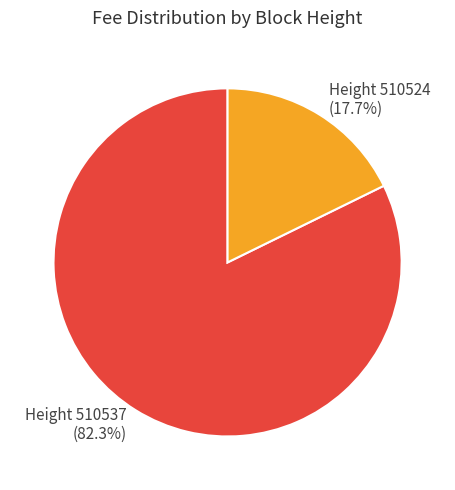

Which slice is the smallest?

Height 510524